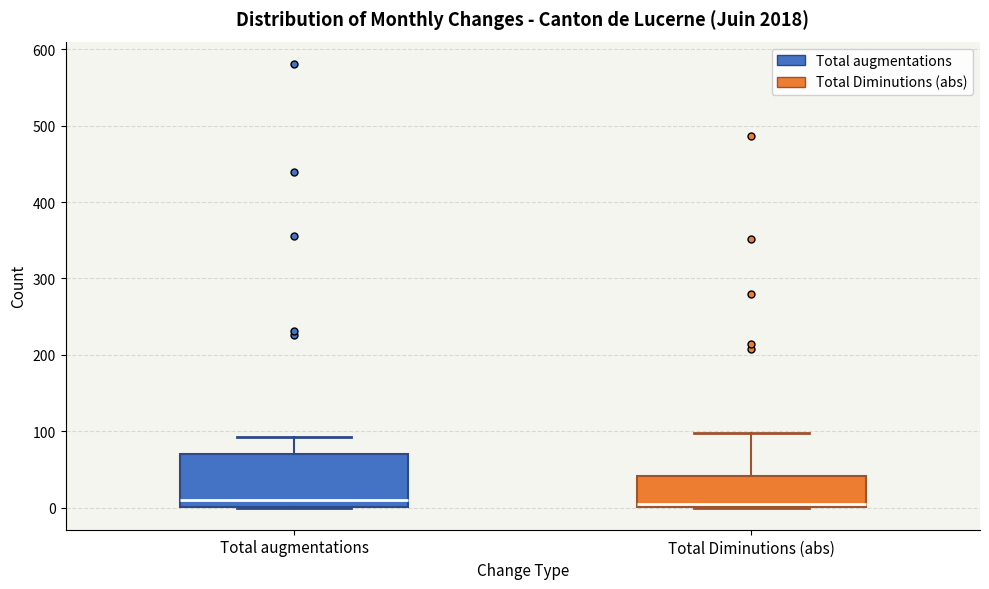

Which box is the tallest, from its lower edge to its upper edge?

Total augmentations